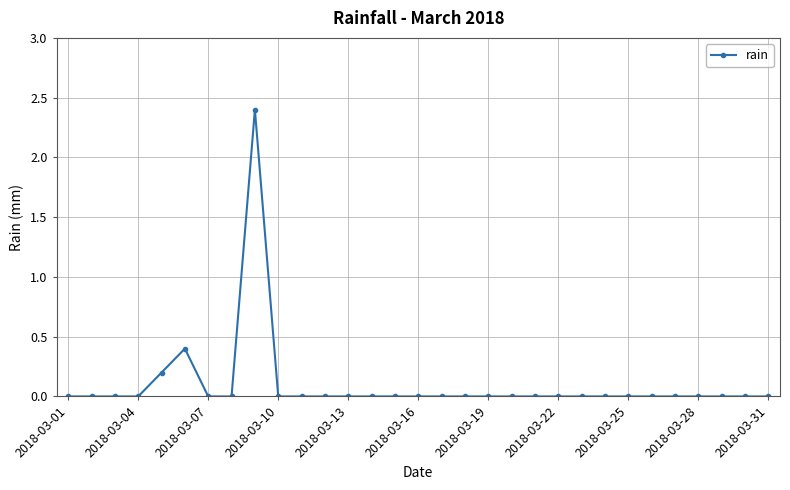

What is the maximum value shown in the chart?

2.4